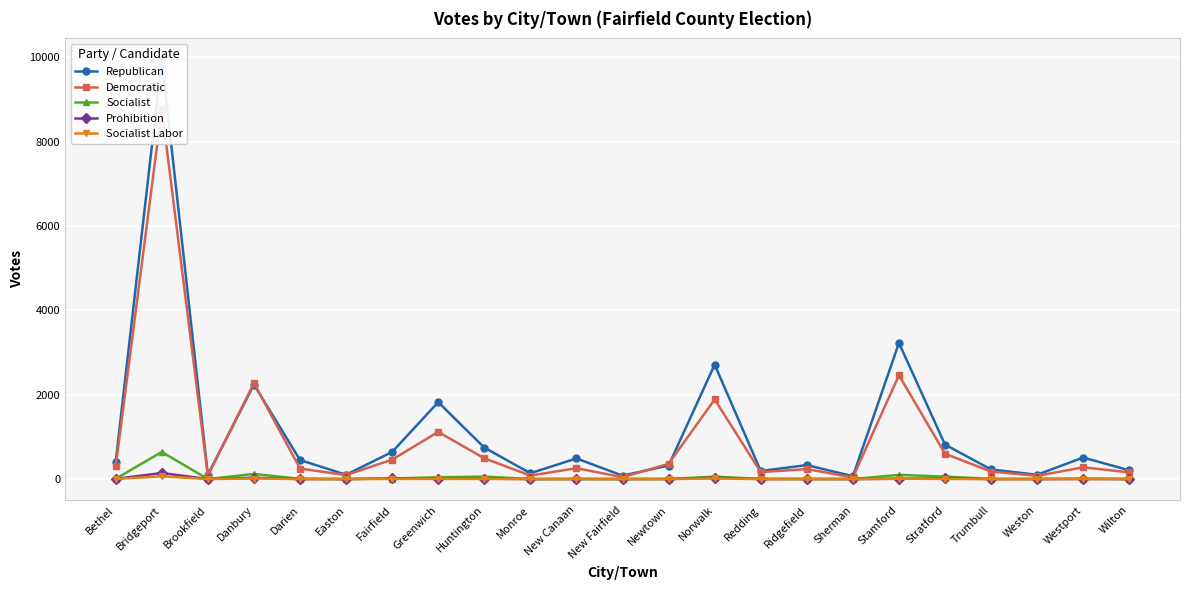

Reading left to right, what are all the values shown in this chart?

Republican: 411	9955	102	2242	452	103	644	1825	747	139	490	82	322	2715	192	332	68	3229	818	228	103	511	207
Democratic: 303	8779	82	2277	250	94	462	1119	493	83	259	45	363	1889	165	237	40	2464	601	179	77	280	159
Socialist: 8	644	1	123	6	0	13	43	60	0	0	2	2	58	4	2	1	100	60	4	1	11	0
Prohibition: 6	144	2	32	2	1	16	6	12	0	3	0	2	33	1	2	0	8	19	0	1	2	2
Socialist Labor: 3	66	1	14	0	0	4	5	4	1	1	0	0	15	0	0	0	9	4	0	0	2	0